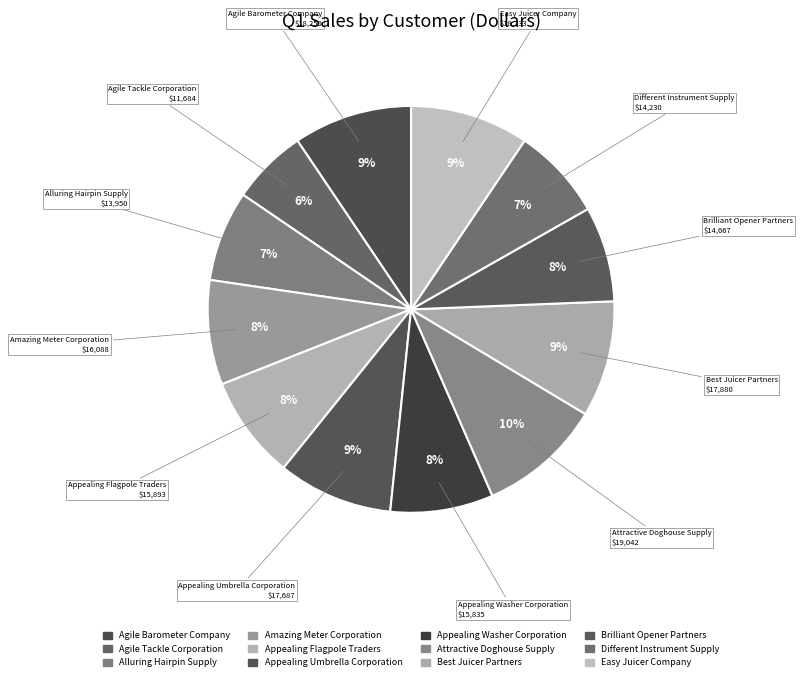

Between Agile Barometer Company and Agile Tackle Corporation, which is larger?

Agile Barometer Company